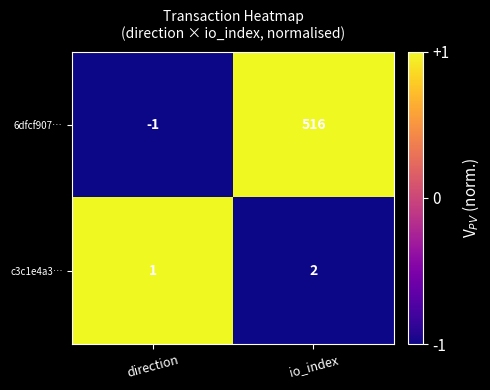

Which category has the highest value in the c3c1e4a3… series?

io_index